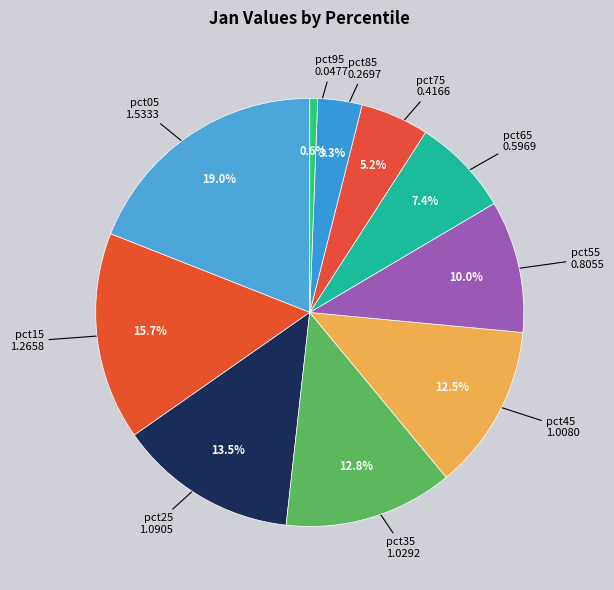

Is it true that pct35 is 1% of the pie?

False